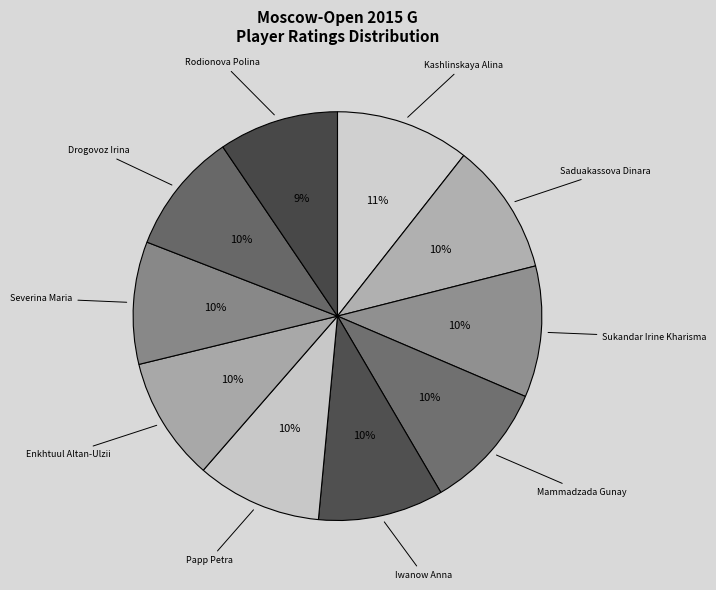

To the nearest percent, what is the difference between the Sukandar Irine Kharisma and Rodionova Polina slice percentages?

1%